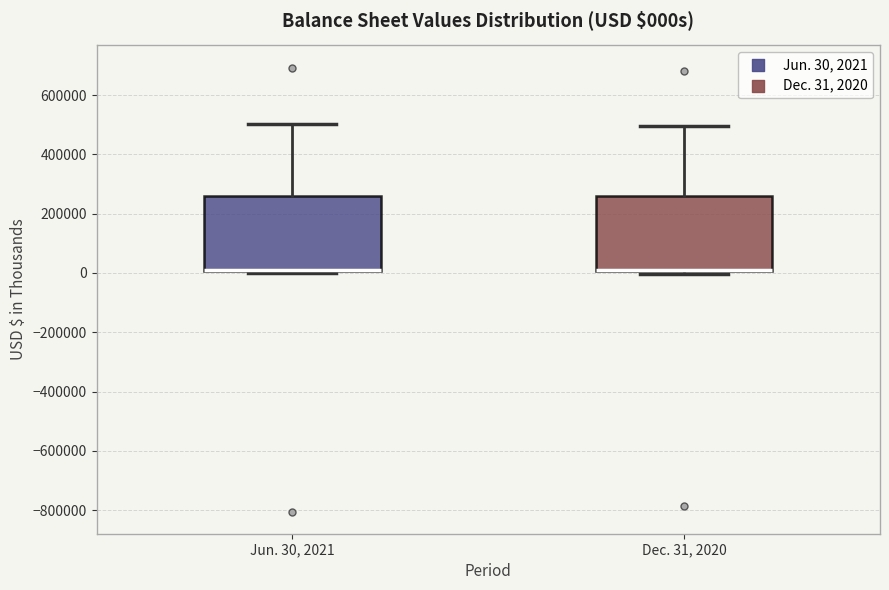

Reading left to right, read every box against the y-axis: the position of its median line, the range the box covers, and the ends of its whiskers. The values are not printed on the chart, so give them approximately, as read against the axis.

Jun. 30, 2021: median 20000 (drawn on the box's lower edge), box 0 to 260000, whiskers 0 (just below the box's lower edge) to 500000
Dec. 31, 2020: median 20000 (drawn on the box's lower edge), box 0 to 260000, whiskers 0 (just below the box's lower edge) to 500000